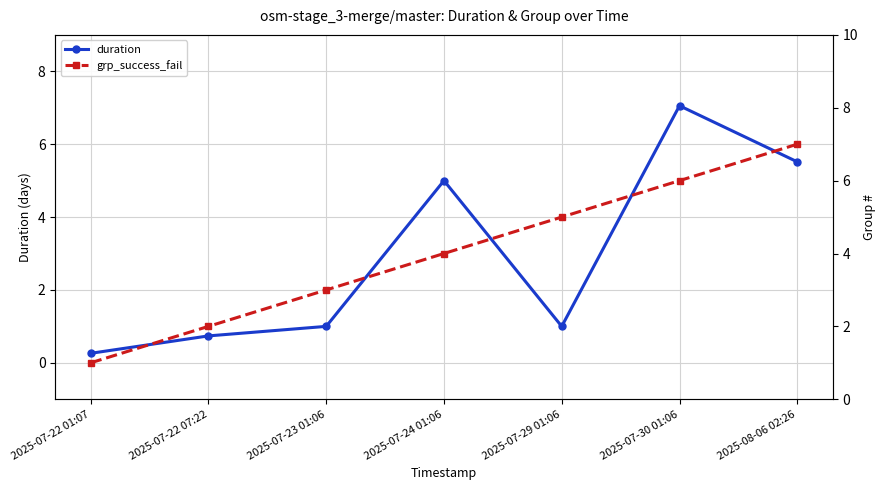

How many values in the duration series are below 1?

2